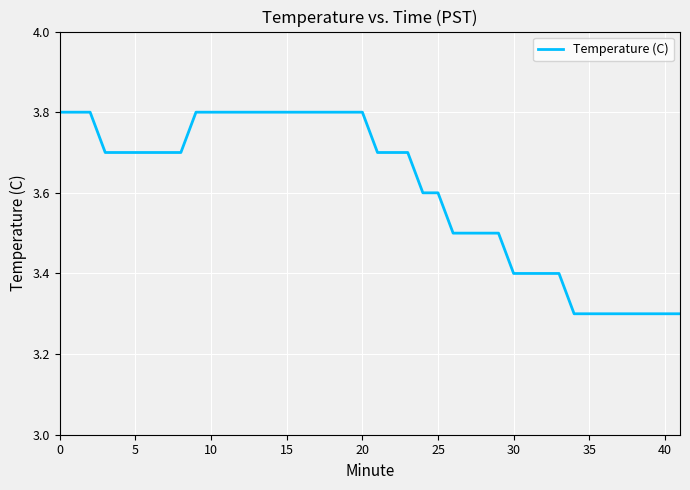

Reading left to right, transcribe all the data shown in this chart.

3.8	3.8	3.8	3.7	3.7	3.7	3.7	3.7	3.7	3.8	3.8	3.8	3.8	3.8	3.8	3.8	3.8	3.8	3.8	3.7	3.7	3.7	3.6	3.6	3.5	3.5	3.5	3.5	3.4	3.4	3.4	3.4	3.3	3.3	3.3	3.3	3.3	3.3	3.3	3.3